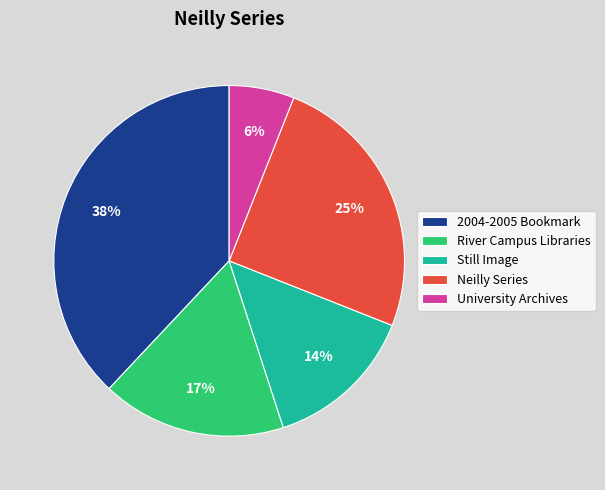

Which slice is the largest?

2004-2005 Bookmark